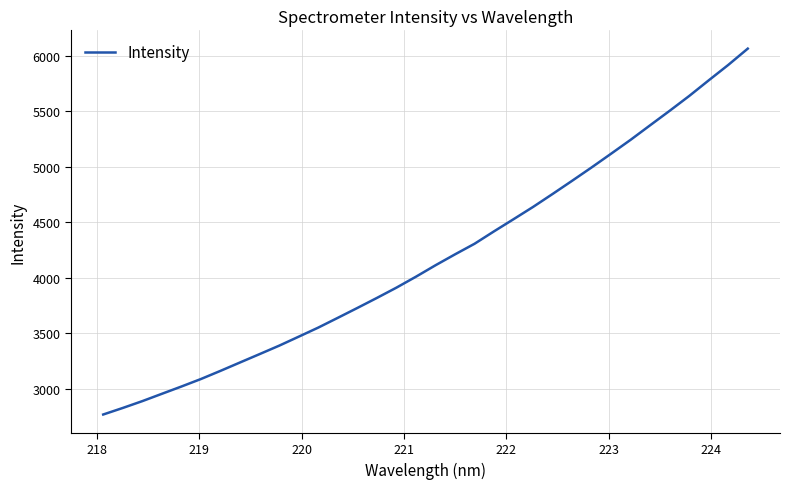

What is the maximum value shown in the chart?

6063.2